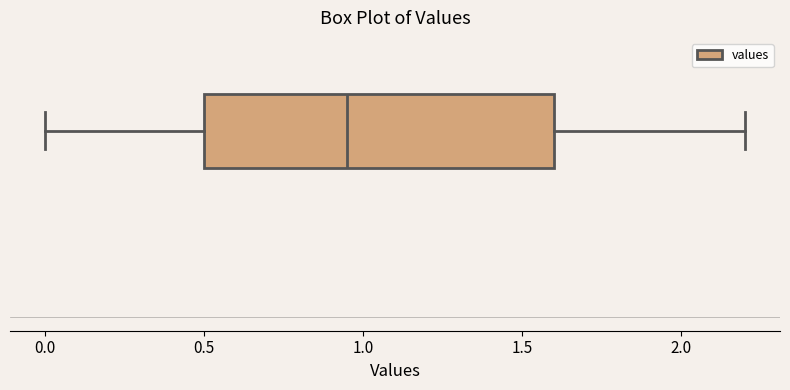

Where is the right edge of the box on the x-axis? The values are not printed on the chart, so give them approximately, as read against the axis.

1.60